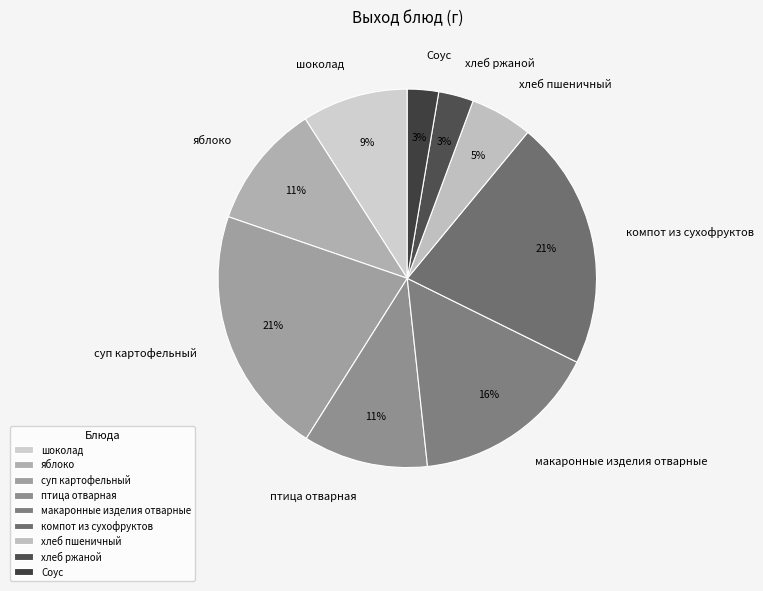

Is Соус the majority of the pie?

No